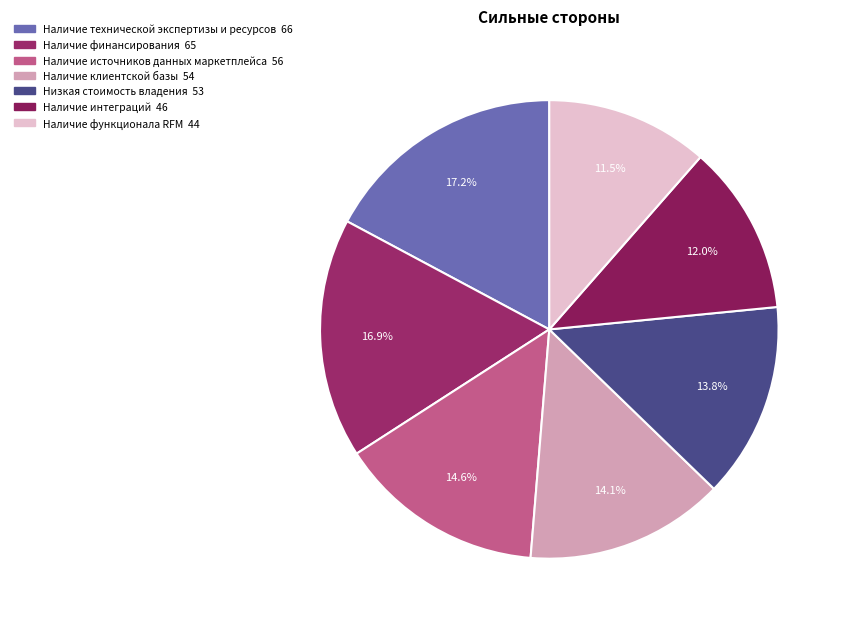

Rank the categories by value from lowest to highest.

Наличие функционала RFM, Наличие интеграций, Низкая стоимость владения, Наличие клиентской базы, Наличие источников данных маркетплейса, Наличие финансирования, Наличие технической экспертизы и ресурсов